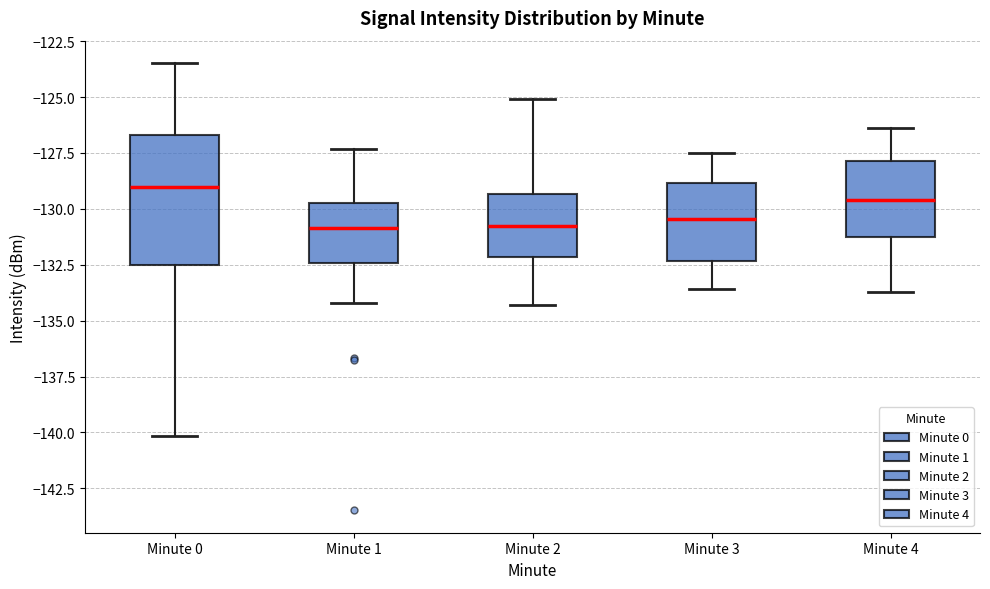

Where does the upper whisker of the box for Minute 2 end on the y-axis? The values are not printed on the chart, so give them approximately, as read against the axis.

-125.0